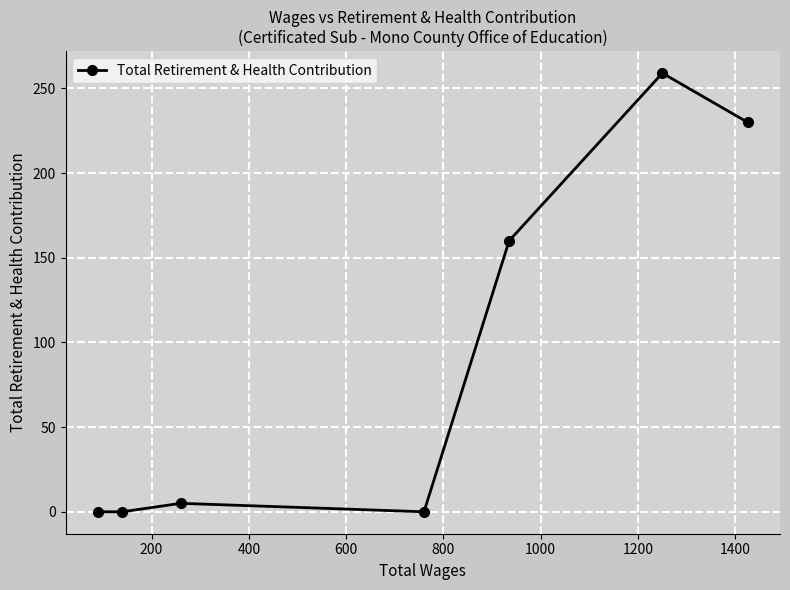

Reading right to left, transcribe all the data shown in this chart.

230	259	160	0	5	0	0